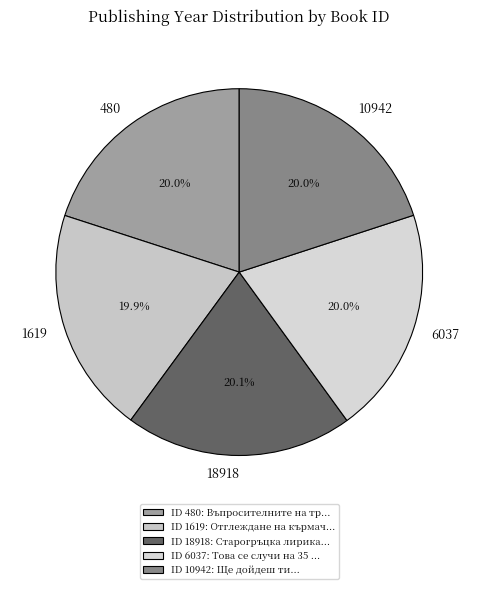

What is the ratio of the value at 1619 to the value at 6037?

1.0